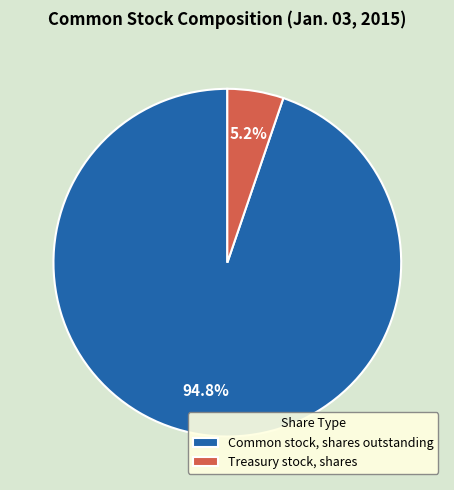

True or false: Treasury stock, shares accounts for 1% of the total.

False